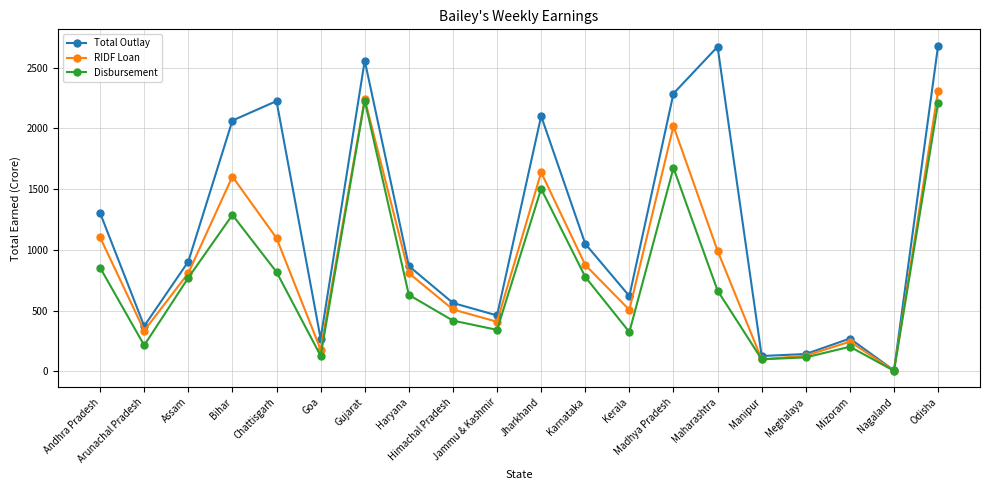

What is the average value of the Disbursement series?

764.1